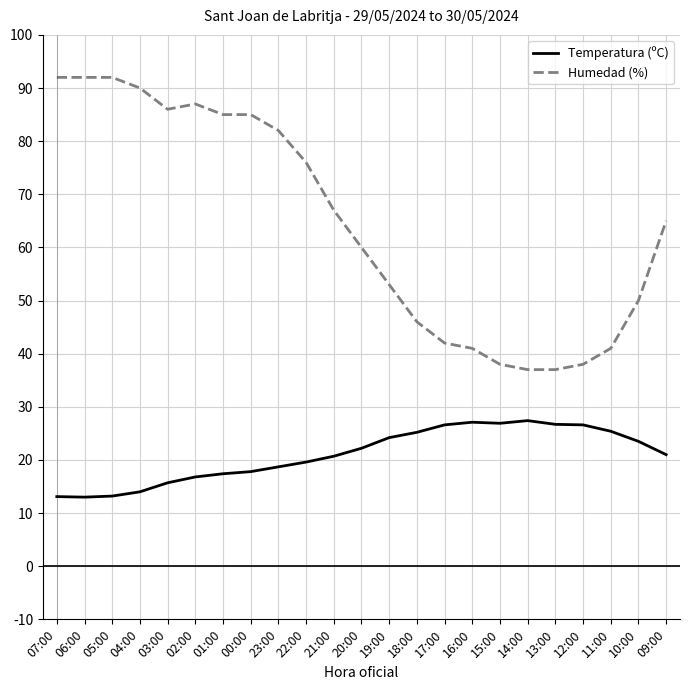

What is the total value across all series at 15:00?

64.9